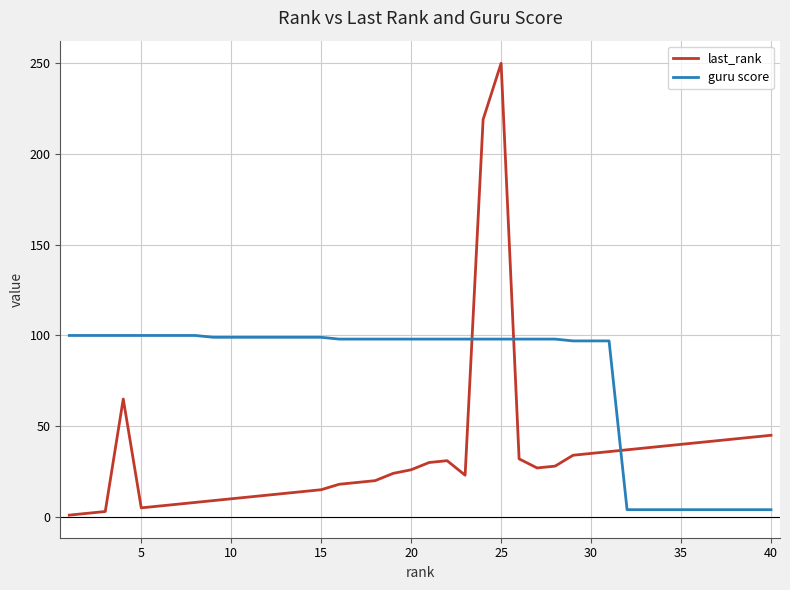

What is the difference between the maximum and minimum values in the guru score series?

96